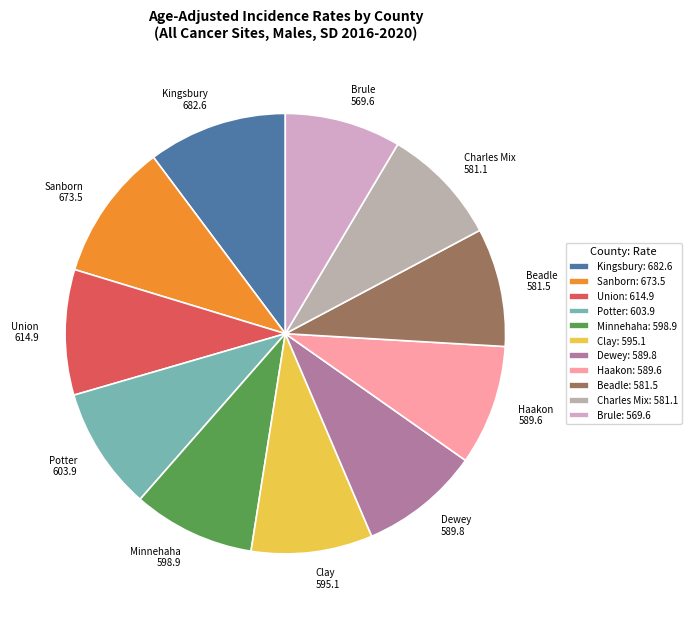

What percentage is the Sanborn slice, to the nearest percent?

10%